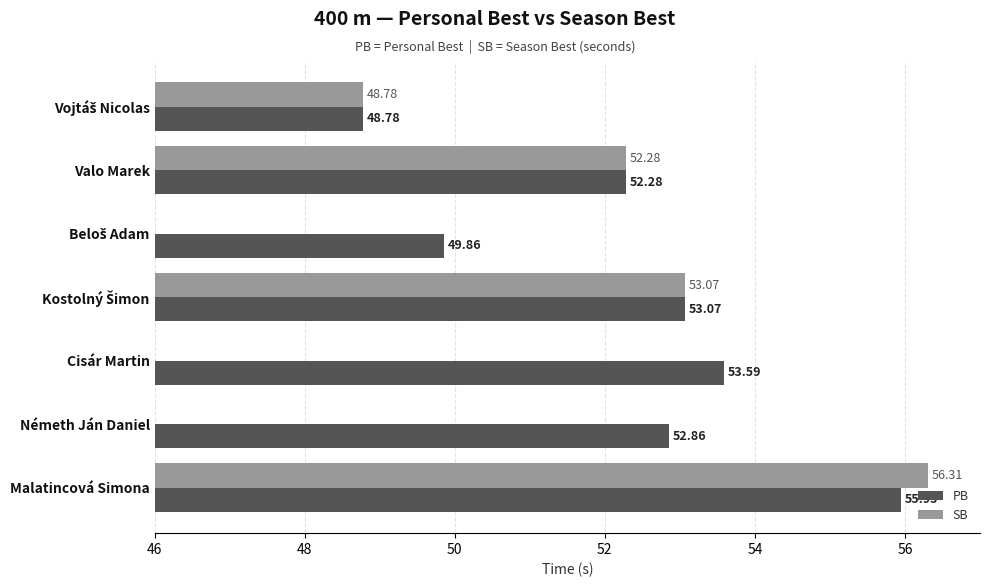

How many distinct data groups are displayed?

2